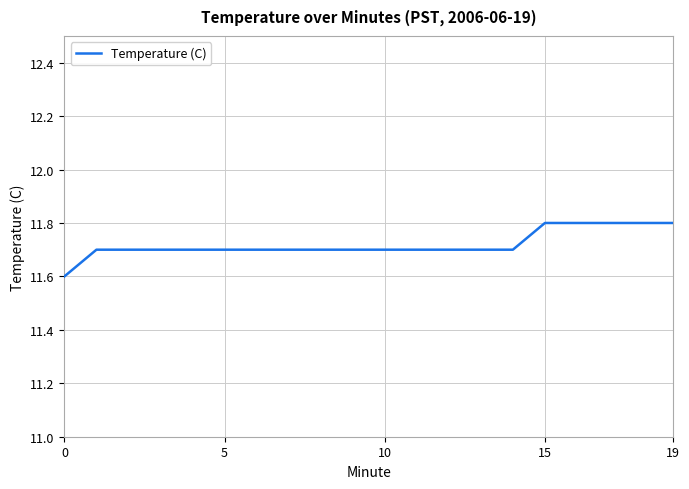

What is the maximum value shown in the chart?

11.8